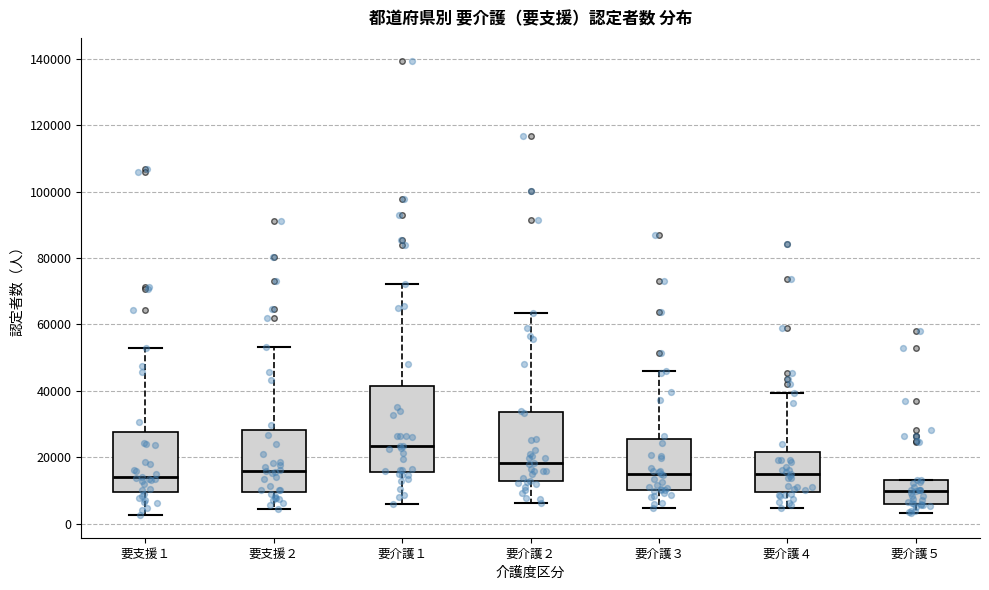

Which box's median line is the lowest?

要介護５